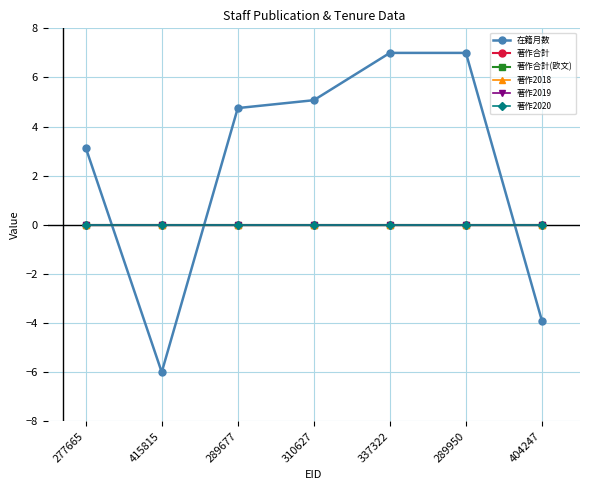

At which category does 在籍月数 reach its first local valley?

415815